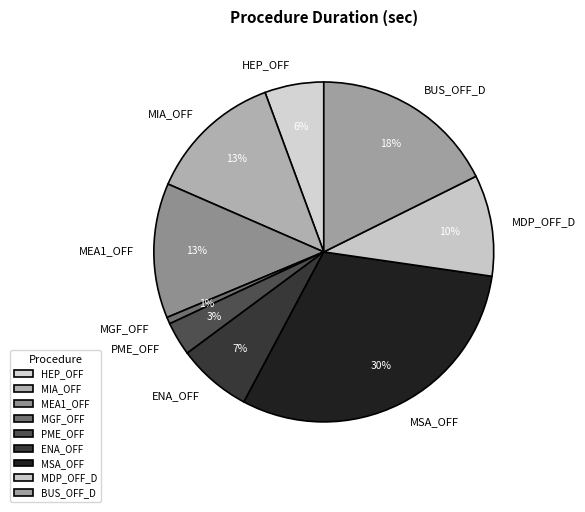

Which slice is the smallest?

MGF_OFF